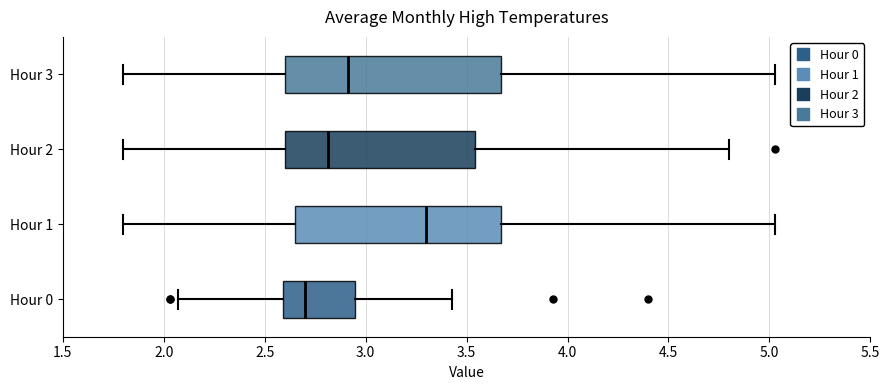

Reading bottom to top, read every box against the x-axis: the position of its median line, the range the box covers, and the ends of its whiskers. The values are not printed on the chart, so give them approximately, as read against the axis.

Hour 0: median 2.70, box 2.60 to 2.95, whiskers 2.05 to 3.45
Hour 1: median 3.30, box 2.65 to 3.65, whiskers 1.80 to 5.05
Hour 2: median 2.80, box 2.60 to 3.55, whiskers 1.80 to 4.80
Hour 3: median 2.90, box 2.60 to 3.65, whiskers 1.80 to 5.05